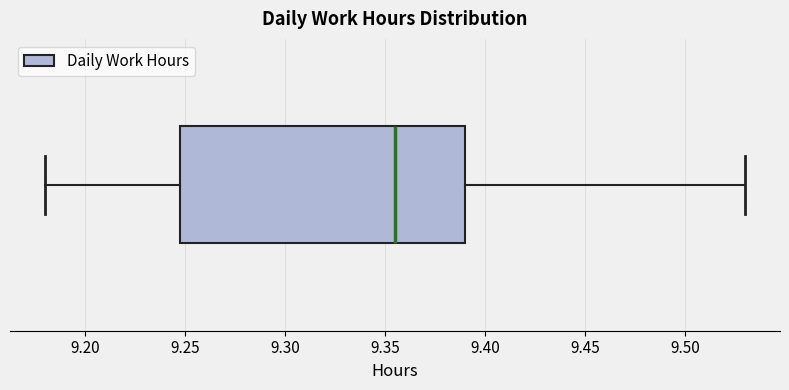

Transcribe this box plot: give where the median line is, the range the box spans, and where the two whiskers end, as read against the x-axis. The values are not printed on the chart, so give them approximately, as read against the axis.

median 9.355, box 9.250 to 9.390, whiskers 9.180 to 9.530